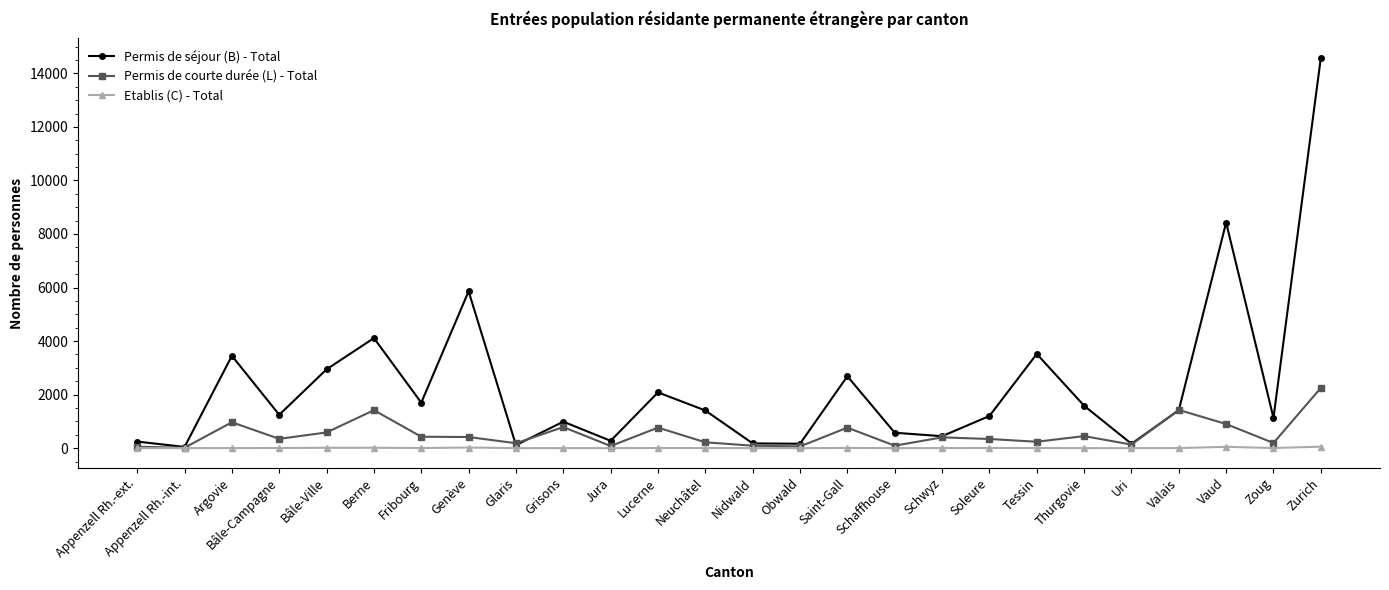

What is the average value of the Permis de courte durée (L) - Total series?

523